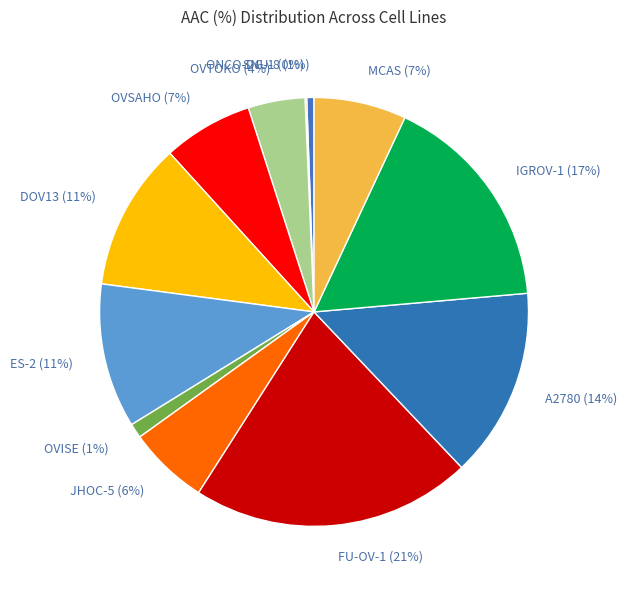

Is there any slice that represents more than half of the pie?

No